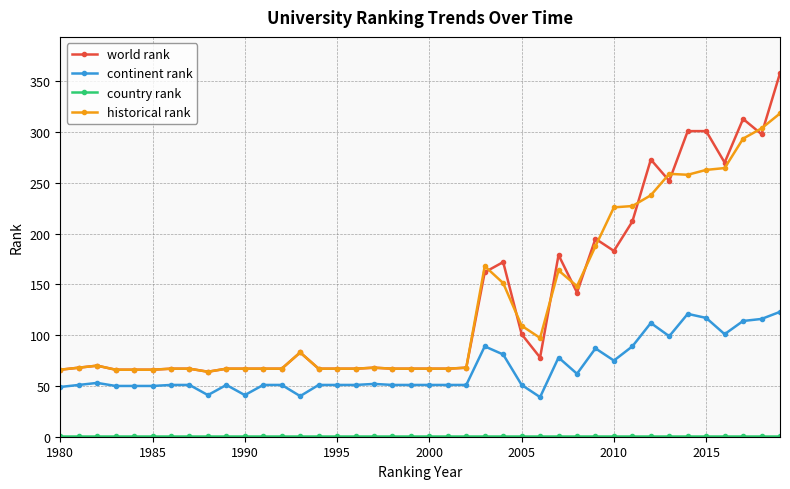

True or false: continent rank and historical rank cross at least once.

False